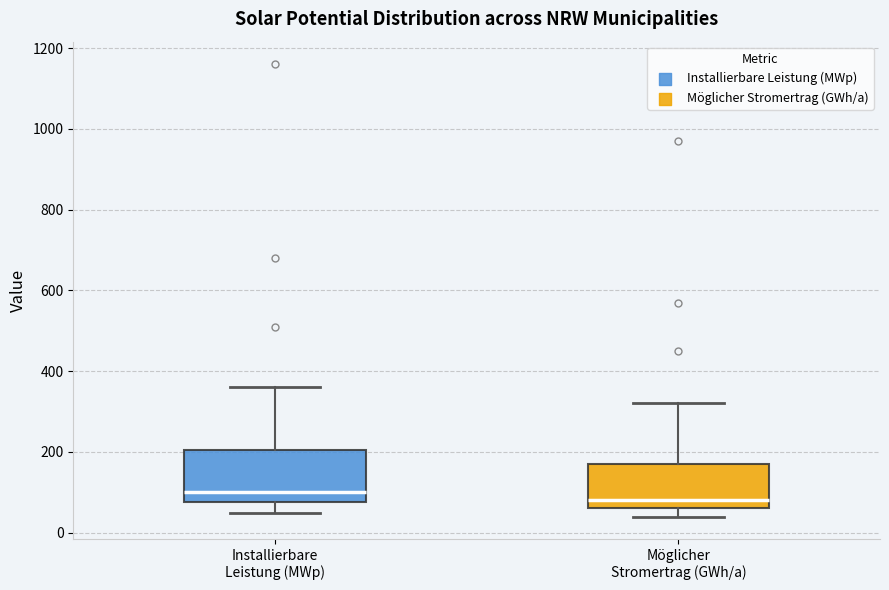

Where does the lower whisker of the box for Installierbare Leistung (MWp) end on the y-axis? The values are not printed on the chart, so give them approximately, as read against the axis.

60